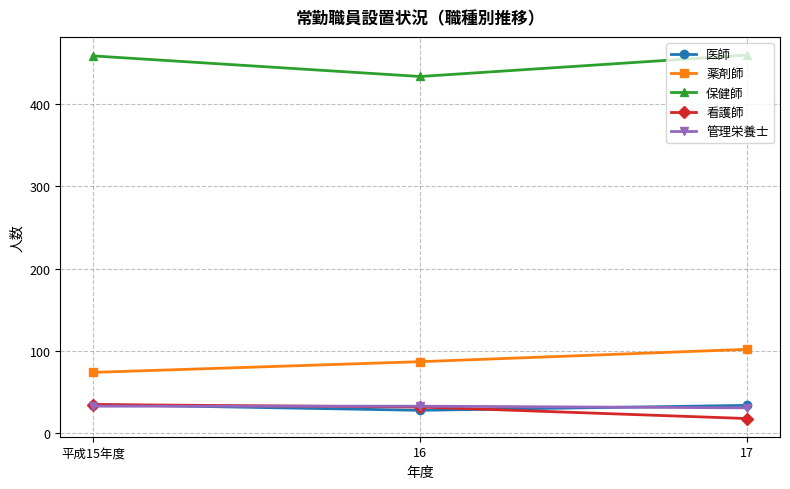

What is the average value of the 管理栄養士 series?

32